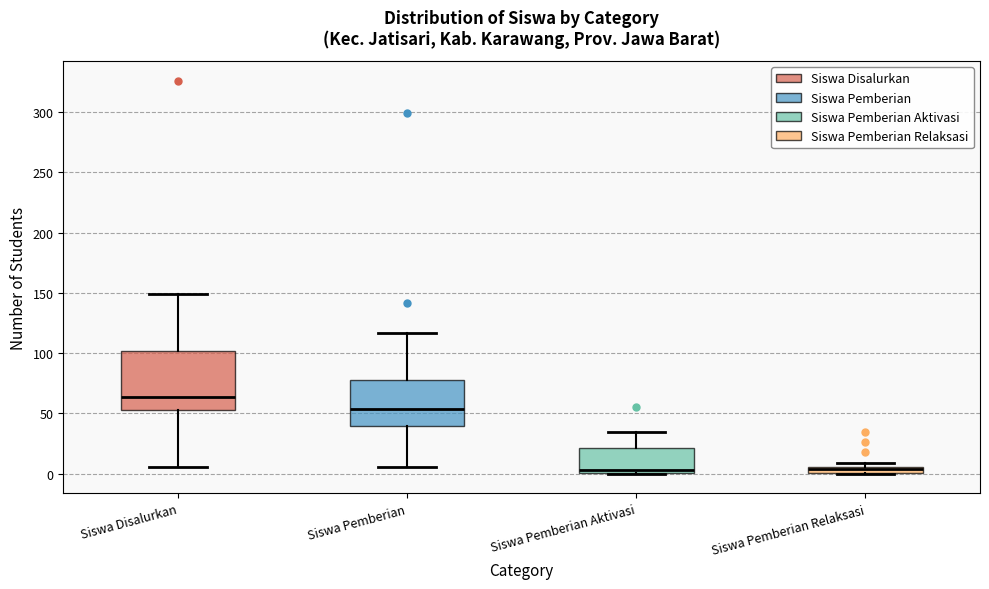

Which box is the tallest, from its lower edge to its upper edge?

Siswa Disalurkan